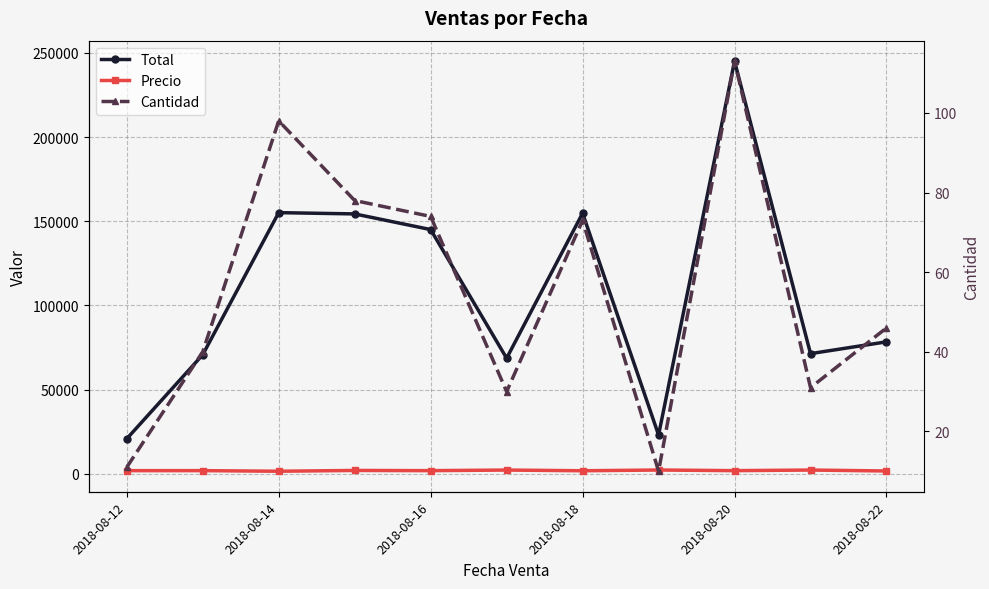

The value of Precio at 2018-08-20 is 1109.9. True or false?

False